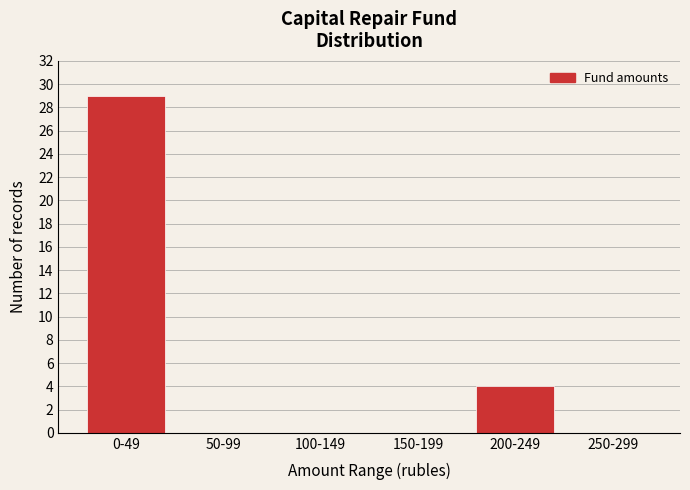

Reading right to left, transcribe all the data shown in this chart.

250-299=0	200-249=4	150-199=0	100-149=0	50-99=0	0-49=29